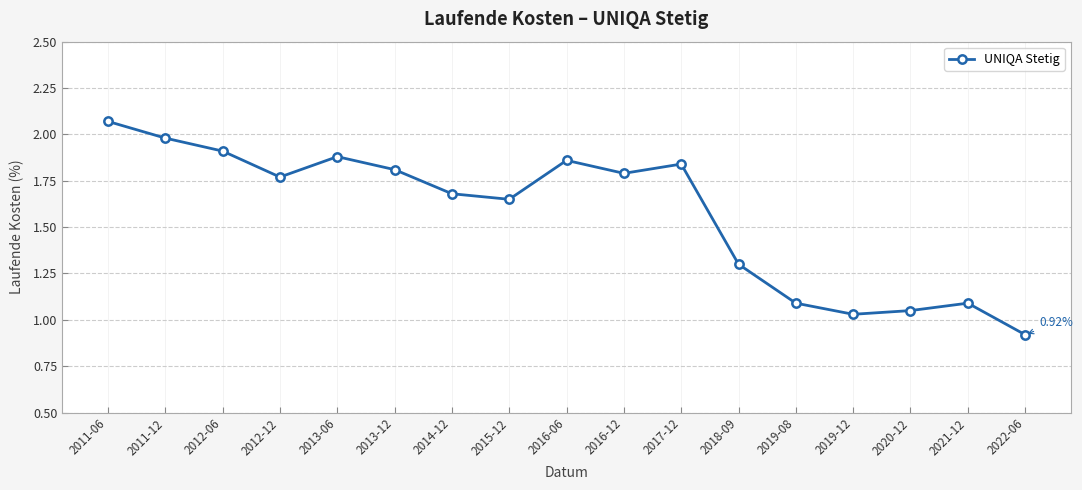

At which category does the data reach its first local peak?

2013-06